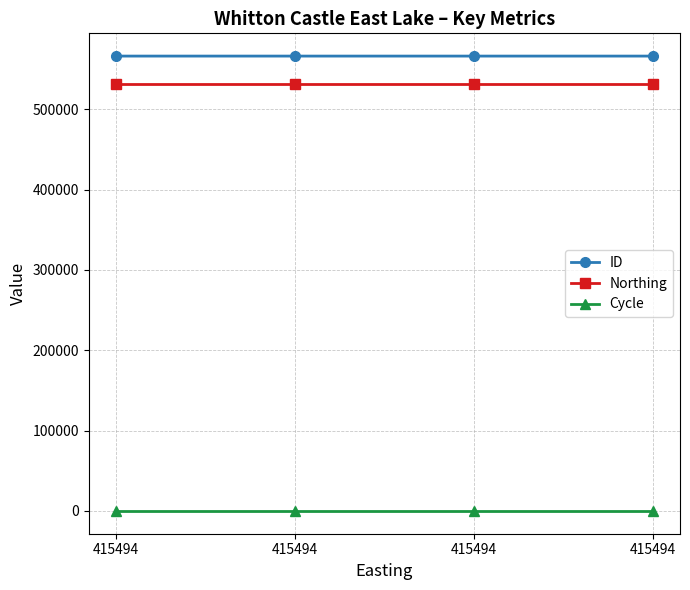

Reading right to left, list all the values displayed in this chart.

ID: 566154	566156	566158	566159
Northing: 531190	531190	531190	531190
Cycle: 3	3	3	3